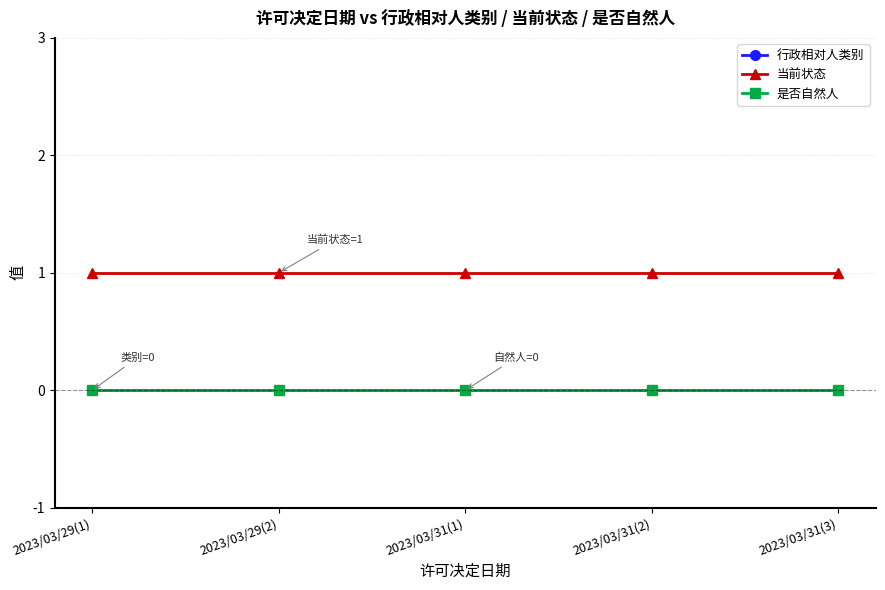

Does the chart have visible grid lines?

Yes